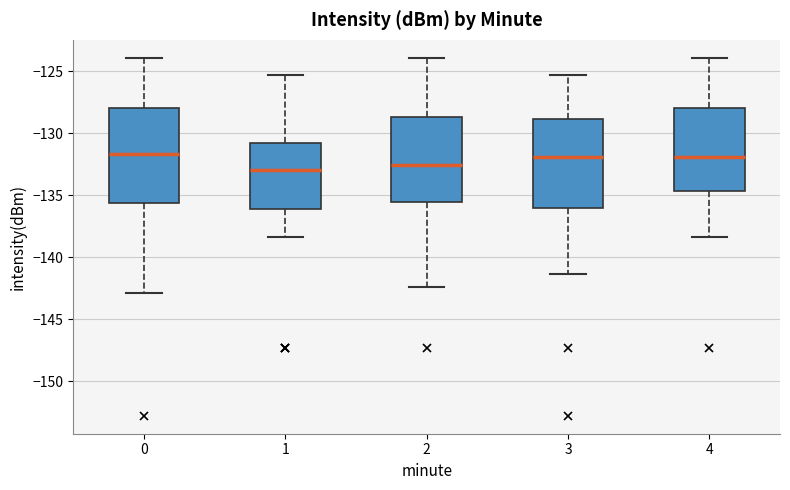

Reading left to right, read every box against the y-axis: the position of its median line, the range the box covers, and the ends of its whiskers. The values are not printed on the chart, so give them approximately, as read against the axis.

0: median -131.5, box -135.5 to -128.0, whiskers -143.0 to -124.0
1: median -133.0, box -136.0 to -131.0, whiskers -138.5 to -125.5
2: median -132.5, box -135.5 to -128.5, whiskers -142.5 to -124.0
3: median -132.0, box -136.0 to -129.0, whiskers -141.5 to -125.5
4: median -132.0, box -134.5 to -128.0, whiskers -138.5 to -124.0